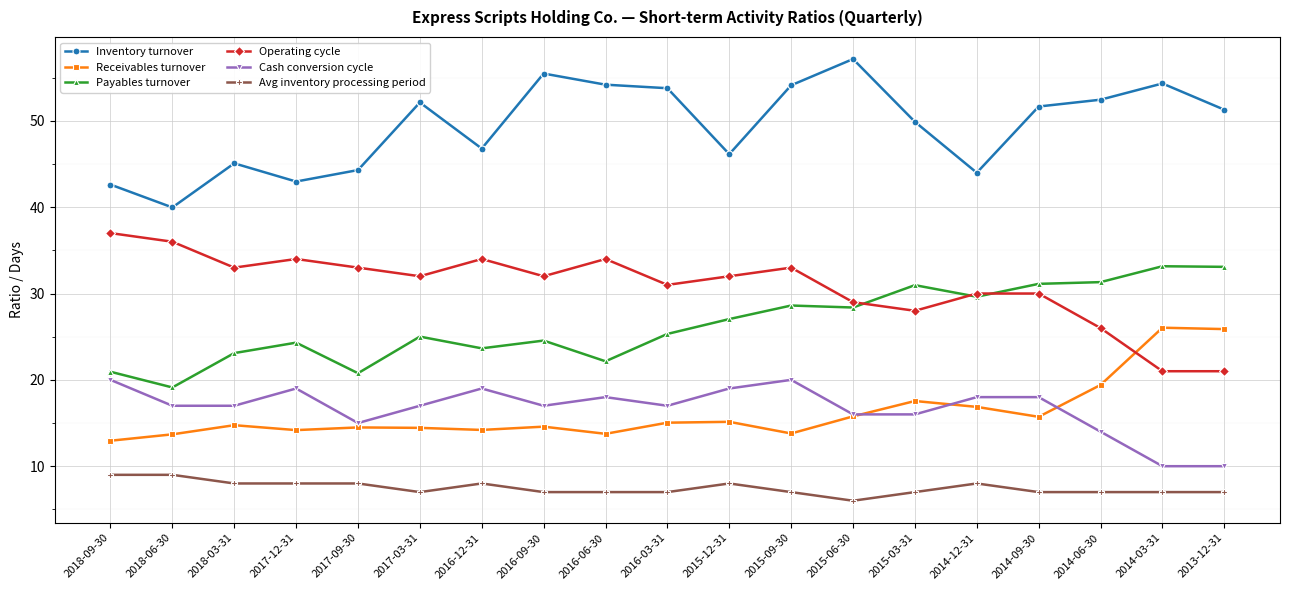

What is the average value of the Payables turnover series?

26.4